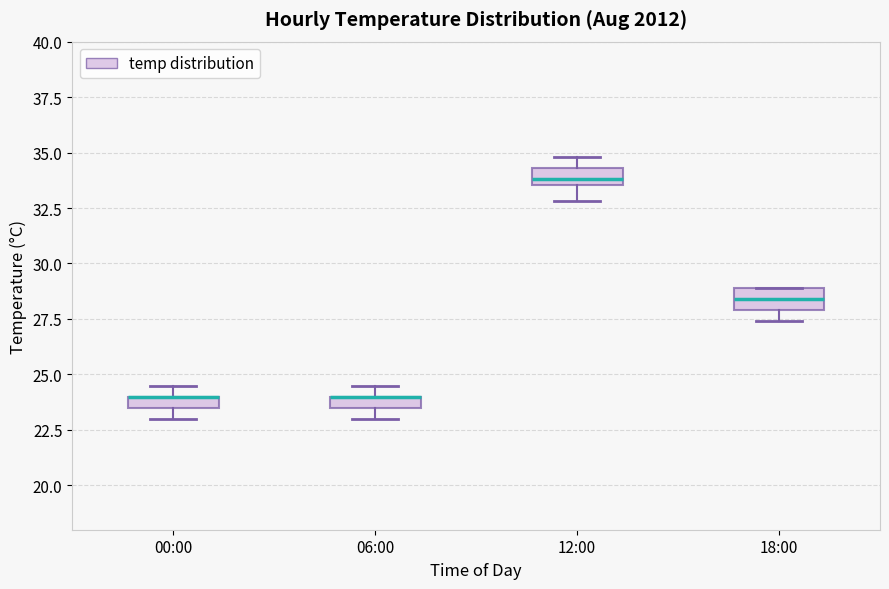

Where is the upper edge of the box for 12:00 on the y-axis? The values are not printed on the chart, so give them approximately, as read against the axis.

34.5